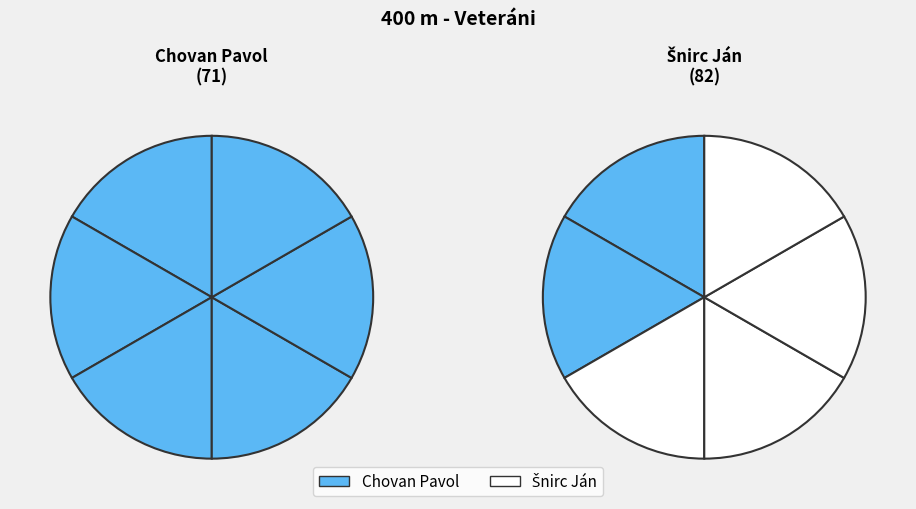

Which has a higher value, Chovan Pavol or Šnirc Ján?

Šnirc Ján